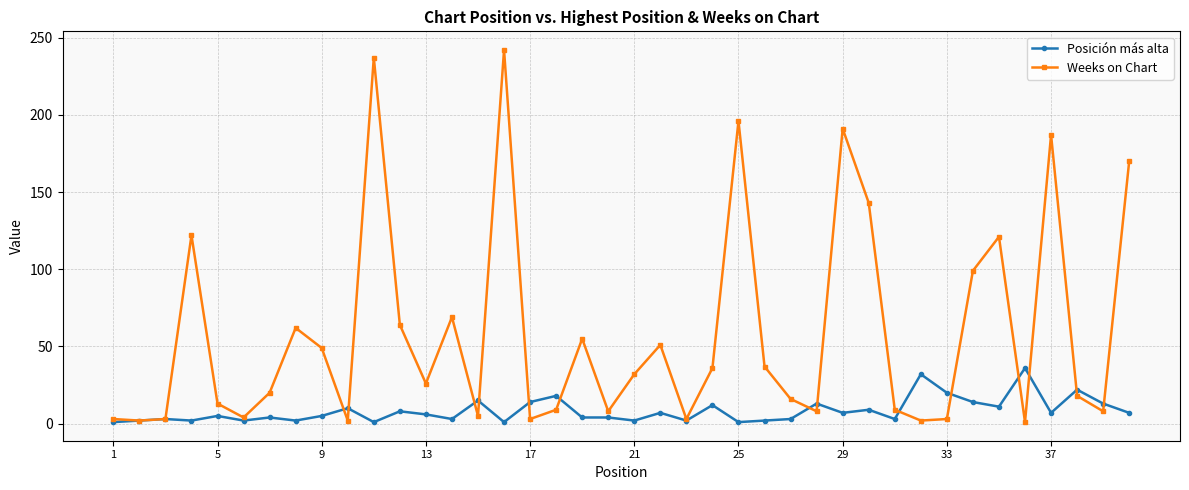

Which series has the widest spread of values?

Weeks on Chart